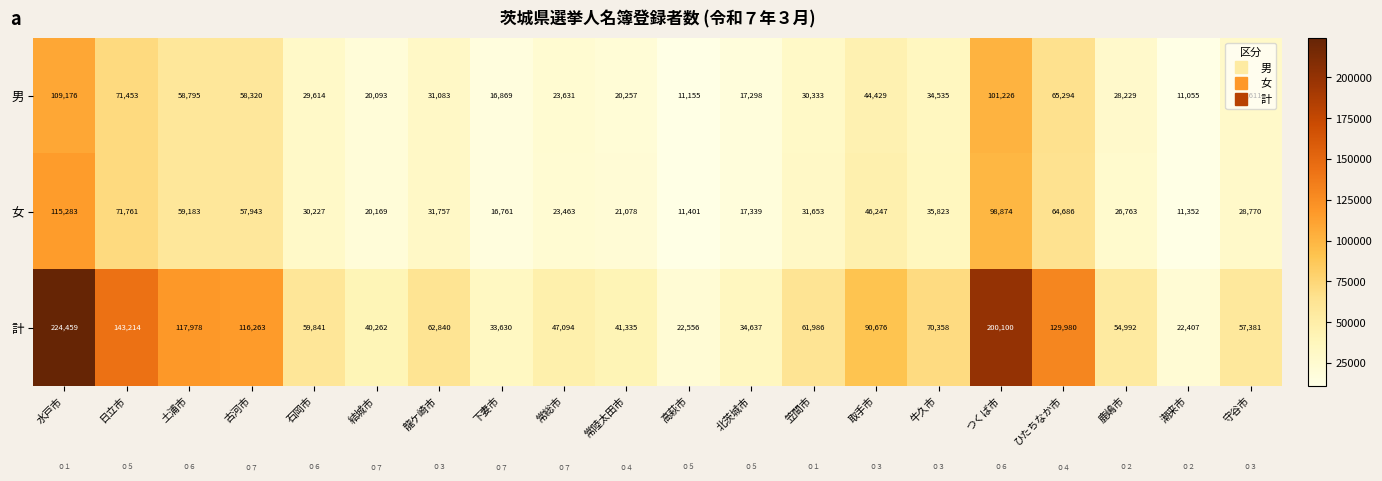

What is the sum of the 男 values at 牛久市 and 日立市?

105988